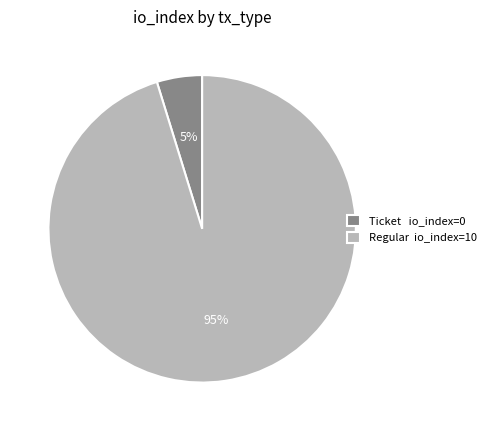

True or false: Regular io_index=10 accounts for 95% of the total.

True